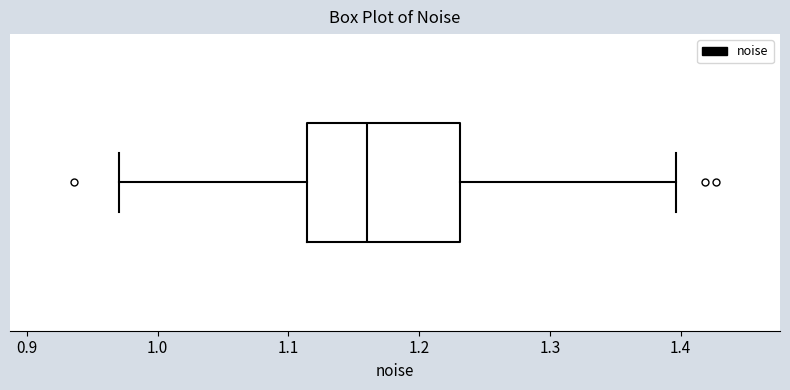

Read this box plot against the x-axis: the position of the median line, the range covered by the box, and the ends of both whiskers. The values are not printed on the chart, so give them approximately, as read against the axis.

median 1.16, box 1.11 to 1.23, whiskers 0.97 to 1.40